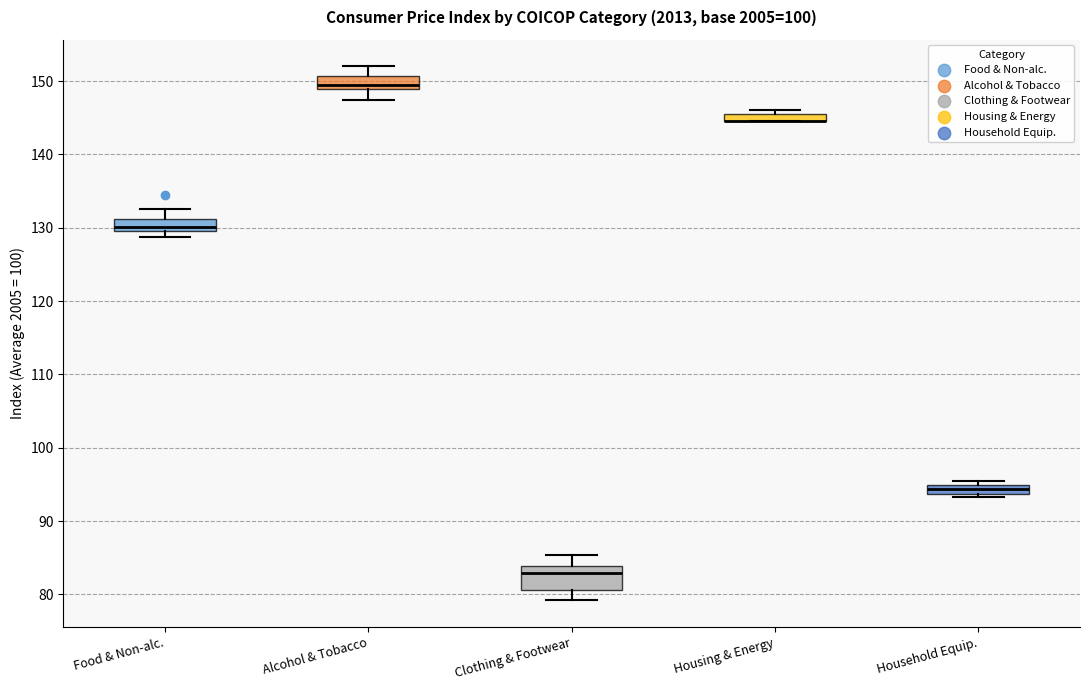

Where does the upper whisker of the box for Clothing & Footwear end on the y-axis? The values are not printed on the chart, so give them approximately, as read against the axis.

85